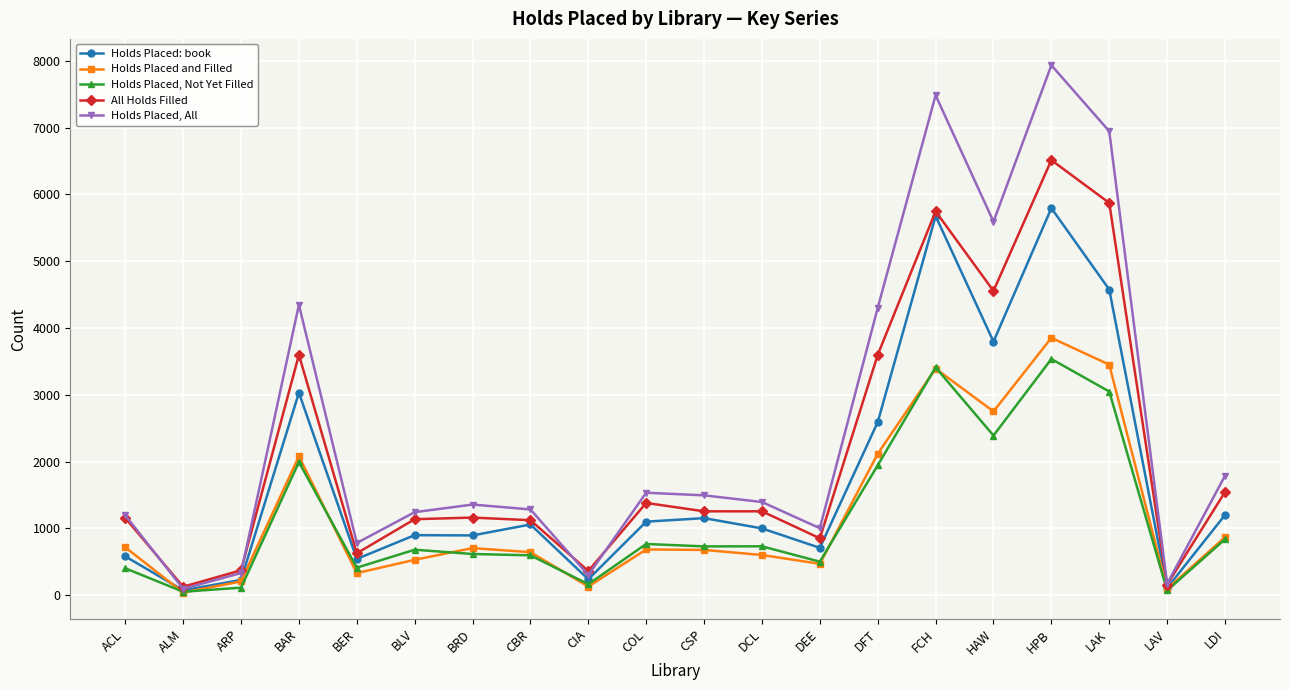

True or false: All Holds Filled has a value of 3597 at DFT.

True